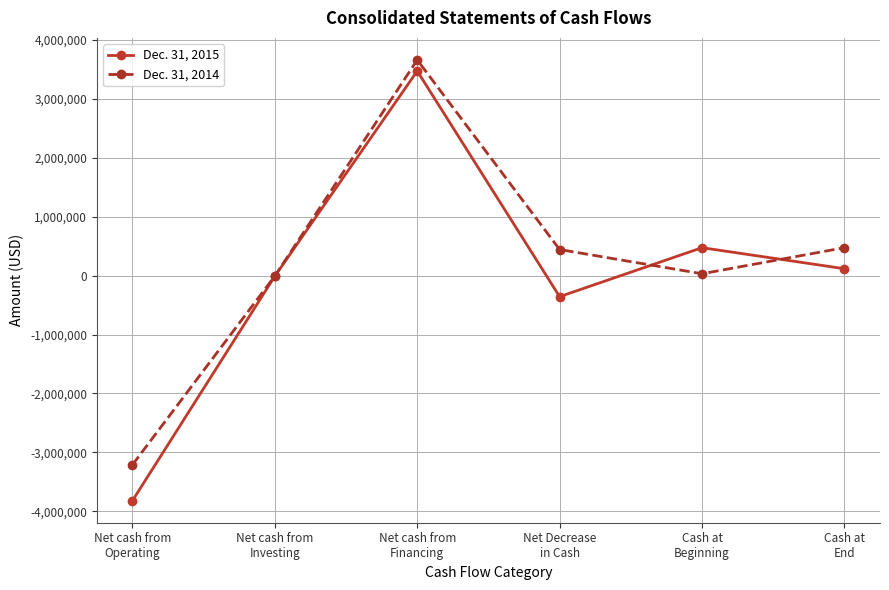

In Dec. 31, 2014, how many points are lower than both neighbors (excluding endpoints)?

1